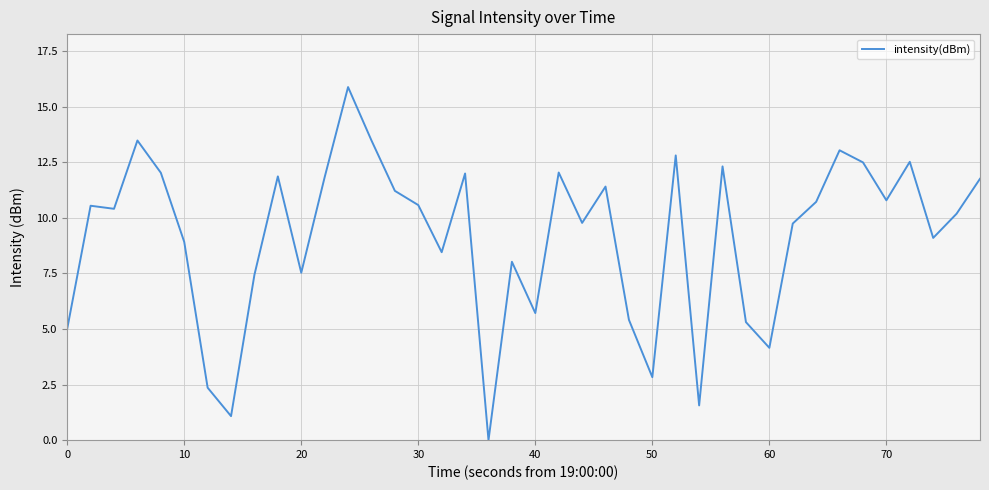

What is the greatest value displayed?

15.9